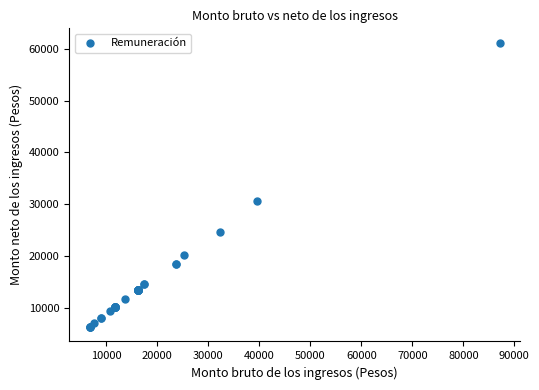

What Y value in the scatter plot is closest to 33759?

30580.1